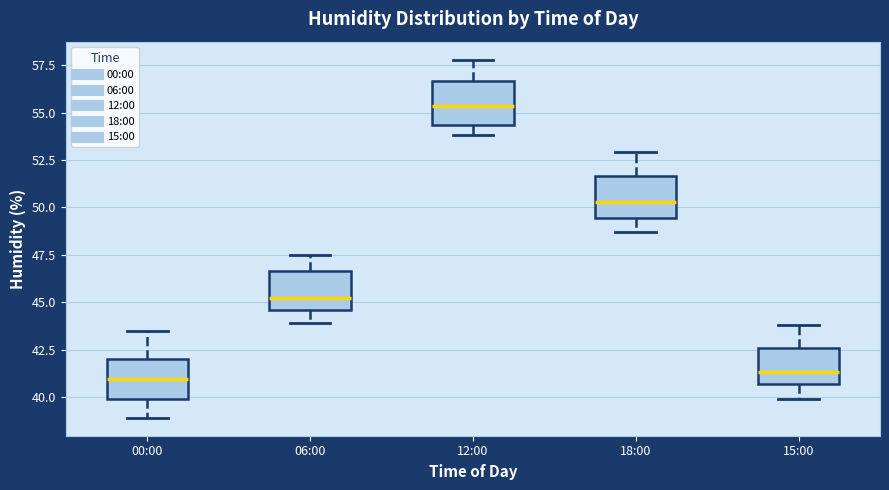

Where is the lower edge of the box for 15:00 on the y-axis? The values are not printed on the chart, so give them approximately, as read against the axis.

40.5